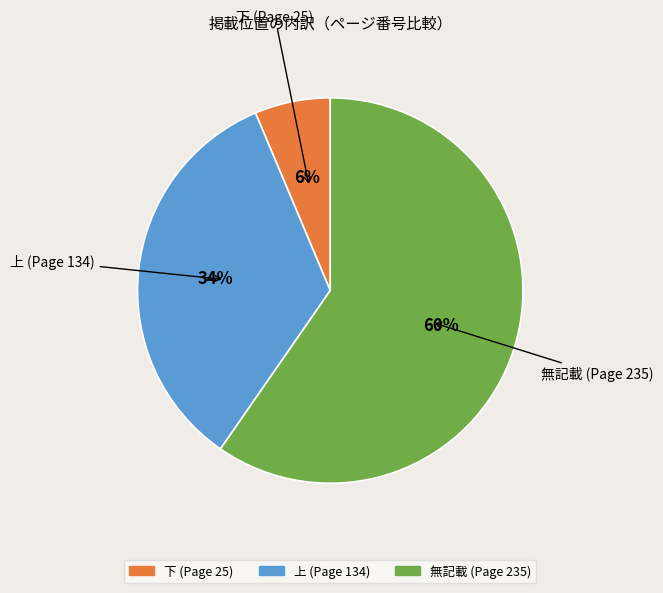

Count the number of slices in the pie.

3